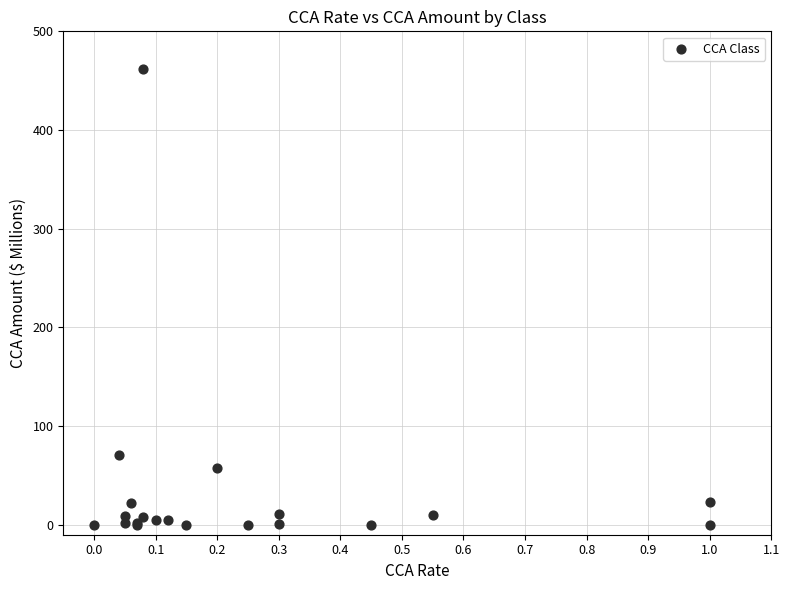

What Y value in the scatter plot is closest to 230?

70.9